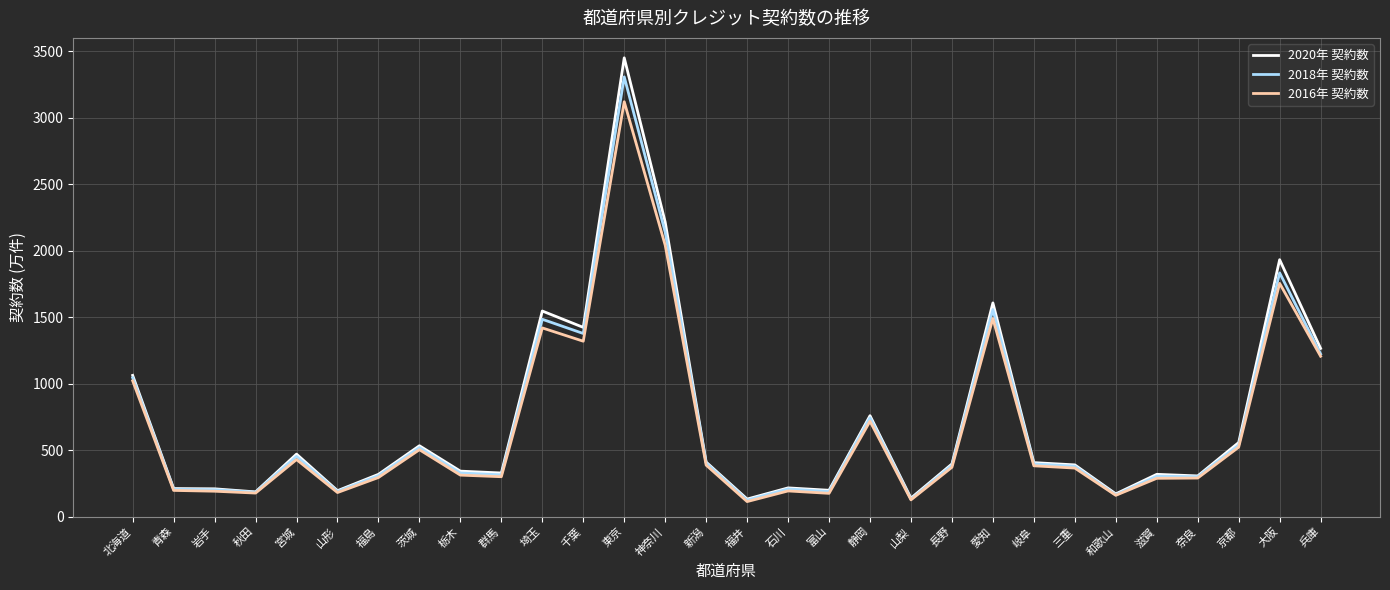

Is the value of 2018年 契約数 at 長野 greater than the value of 2016年 契約数 at 京都?

No